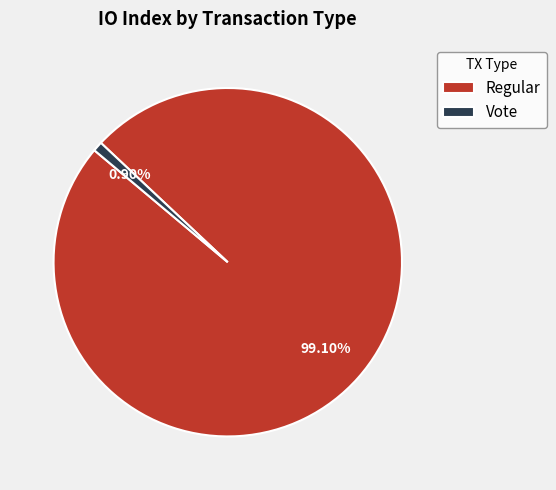

How many slices are in this pie chart?

2